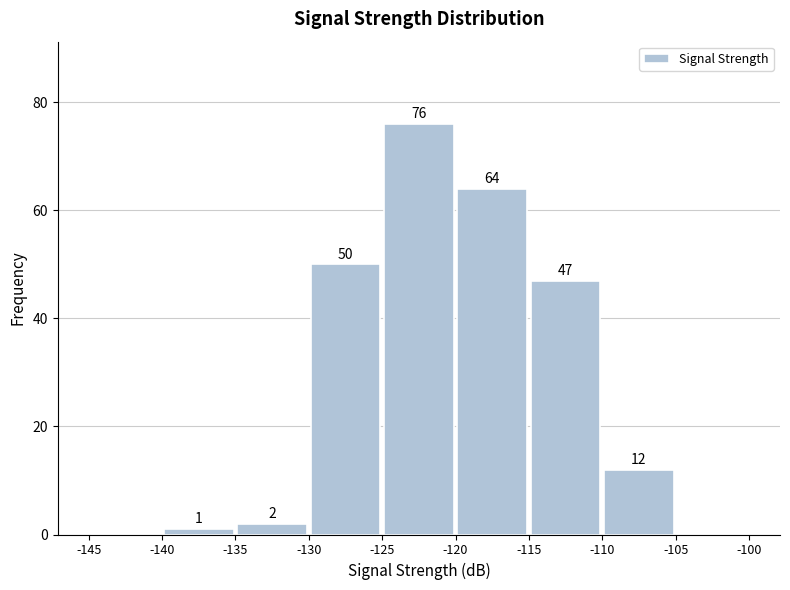

Which range on the x-axis has the tallest bar?

-125 to -120